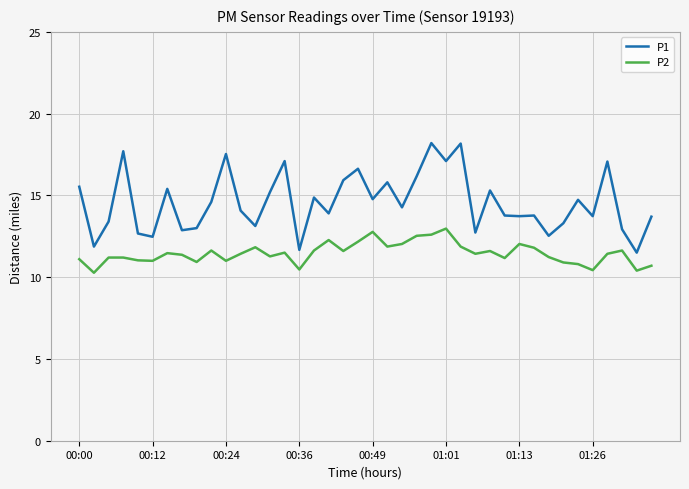

Which series has the widest spread of values?

P1